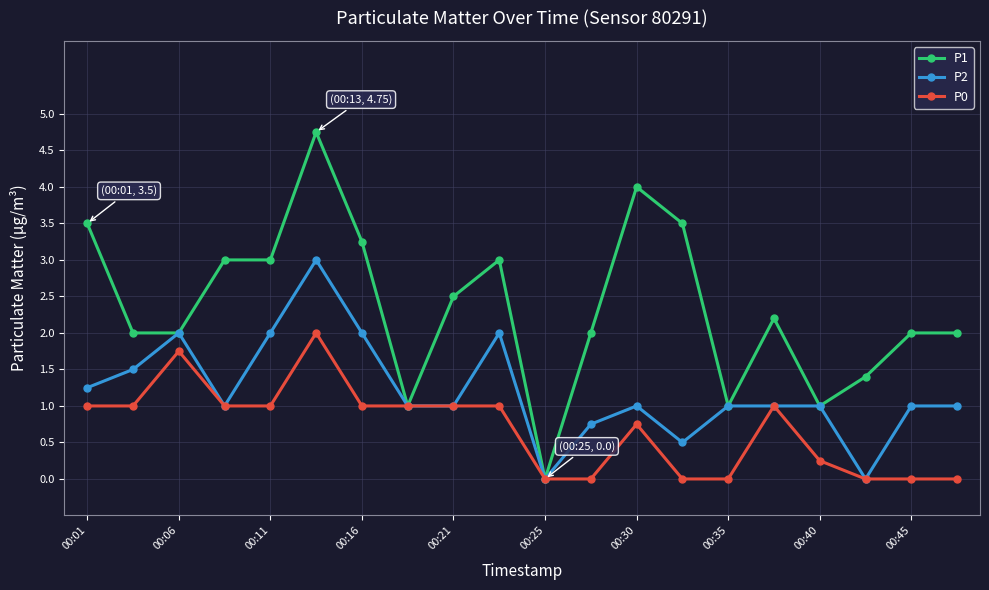

What is the value of the P0 point at the 1st from the left?

1.0